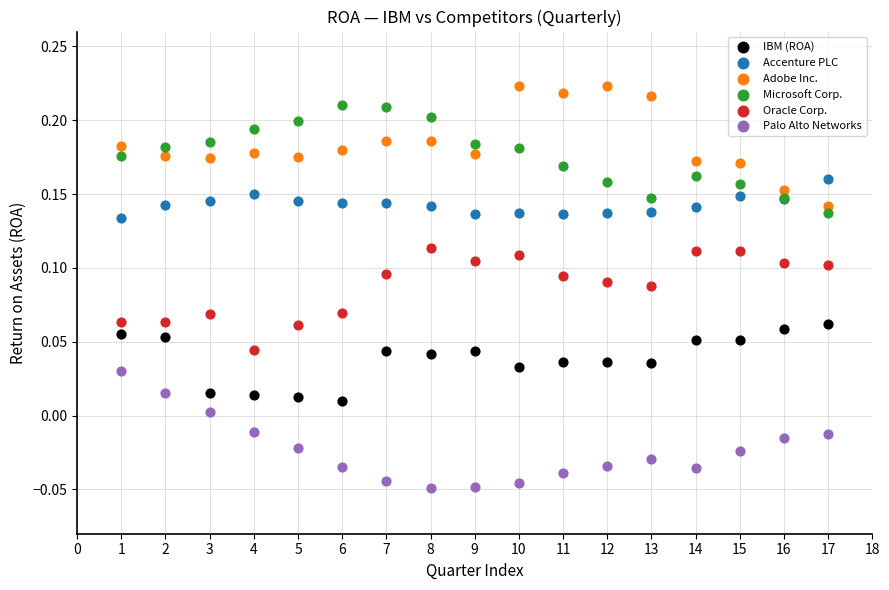

Which series contains the lowest Y value?

Palo Alto Networks